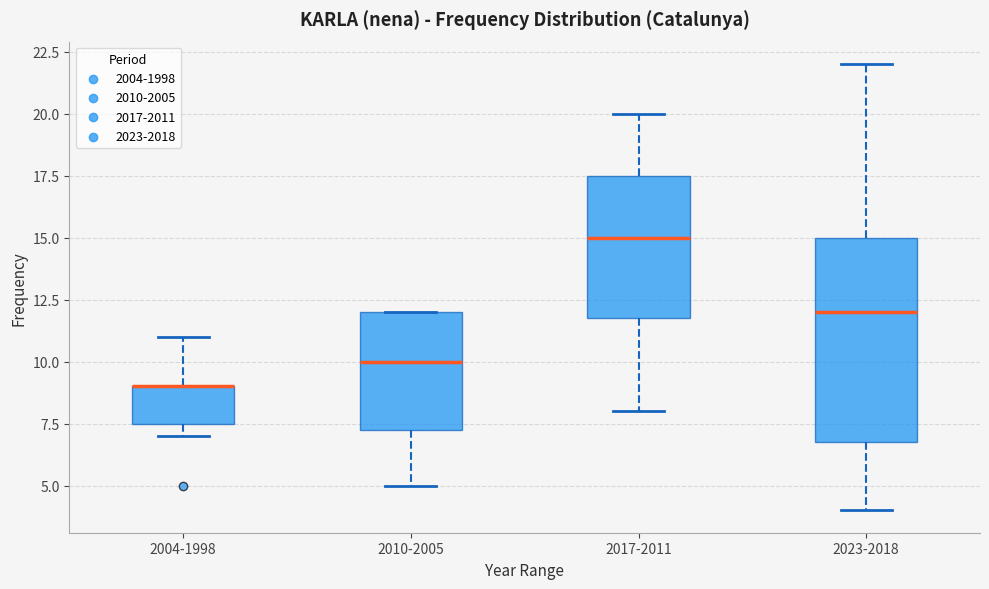

Comparing the boxes themselves (not the whiskers), which one is the tallest?

2023-2018